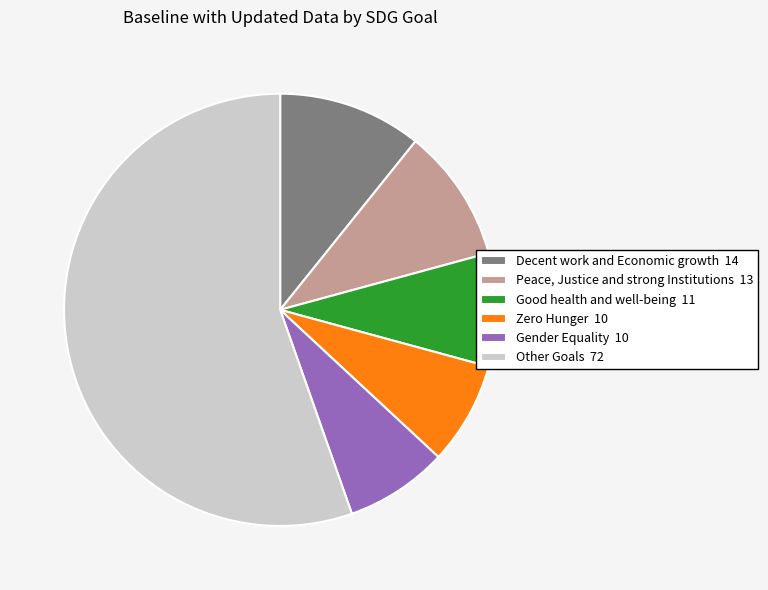

Is there a majority slice in this chart?

Yes